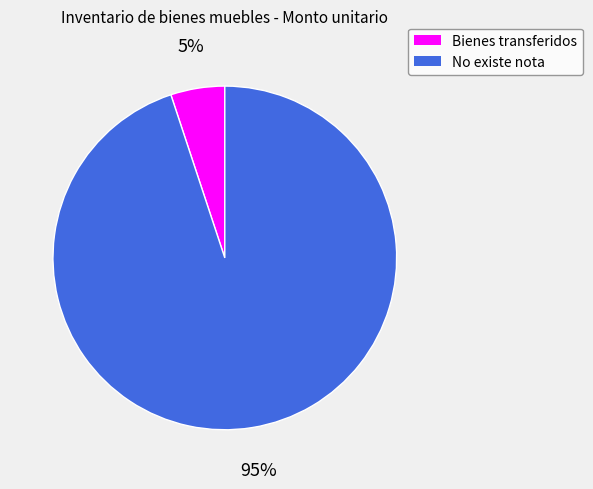

Do Bienes transferidos and No existe nota together represent more than half of the pie?

Yes